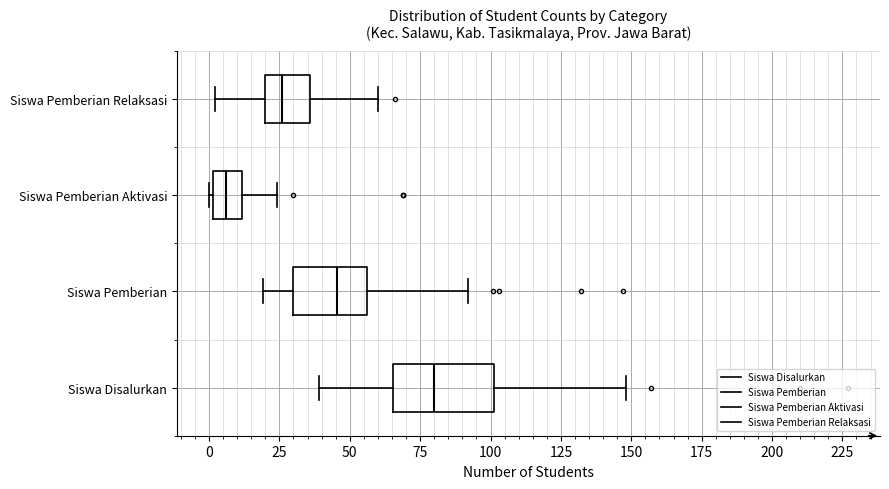

Reading bottom to top, read every box against the x-axis: the position of its median line, the range the box covers, and the ends of its whiskers. The values are not printed on the chart, so give them approximately, as read against the axis.

Siswa Disalurkan: median 80, box 65 to 100, whiskers 40 to 150
Siswa Pemberian: median 45, box 30 to 55, whiskers 20 to 90
Siswa Pemberian Aktivasi: median 5, box 0 to 10, whiskers 0 to 25
Siswa Pemberian Relaksasi: median 25, box 20 to 35, whiskers 0 to 60